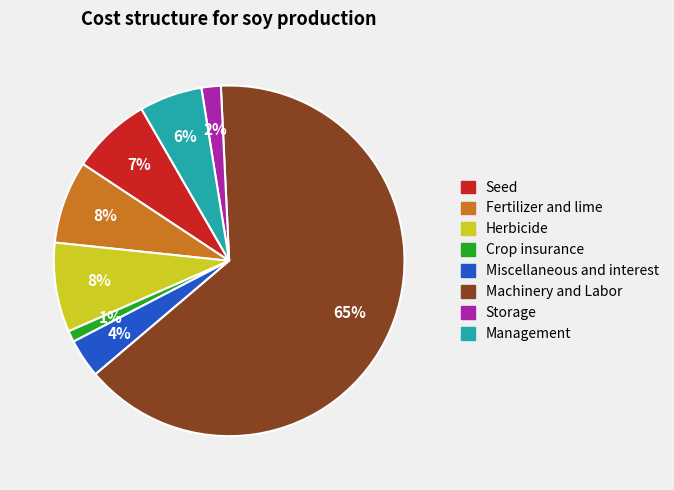

Does Storage account for over 50% of the chart?

No